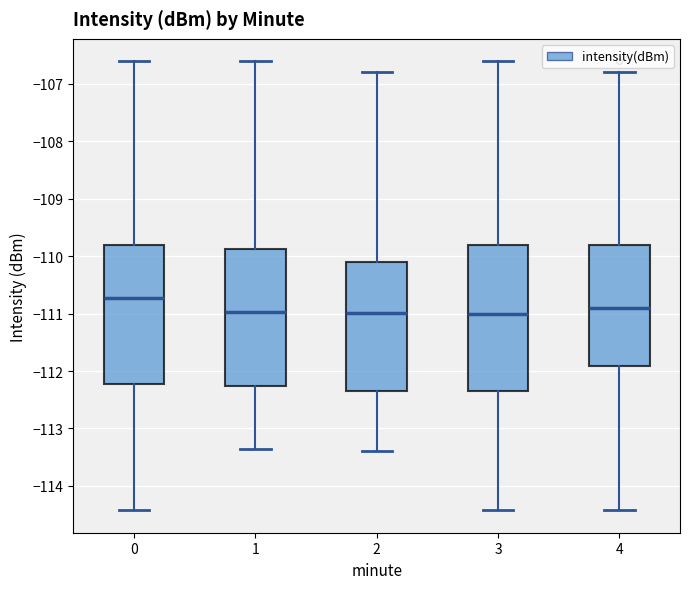

Comparing the boxes themselves (not the whiskers), which one is the tallest?

3